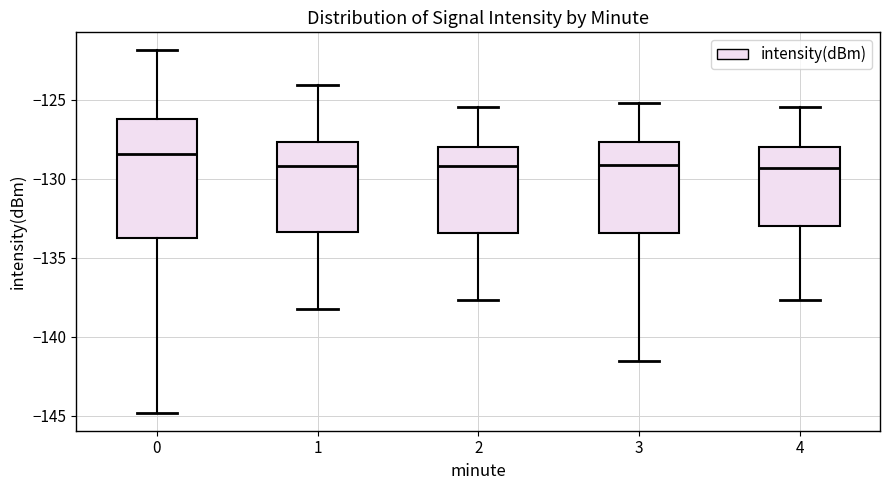

Where does the median line of the box at x = 0 sit on the y-axis? The values are not printed on the chart, so give them approximately, as read against the axis.

-128.5